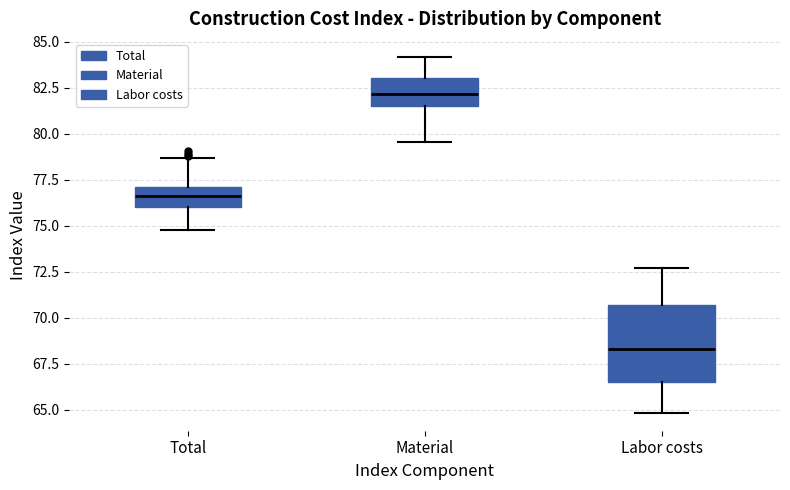

Which box is the tallest, from its lower edge to its upper edge?

Labor costs